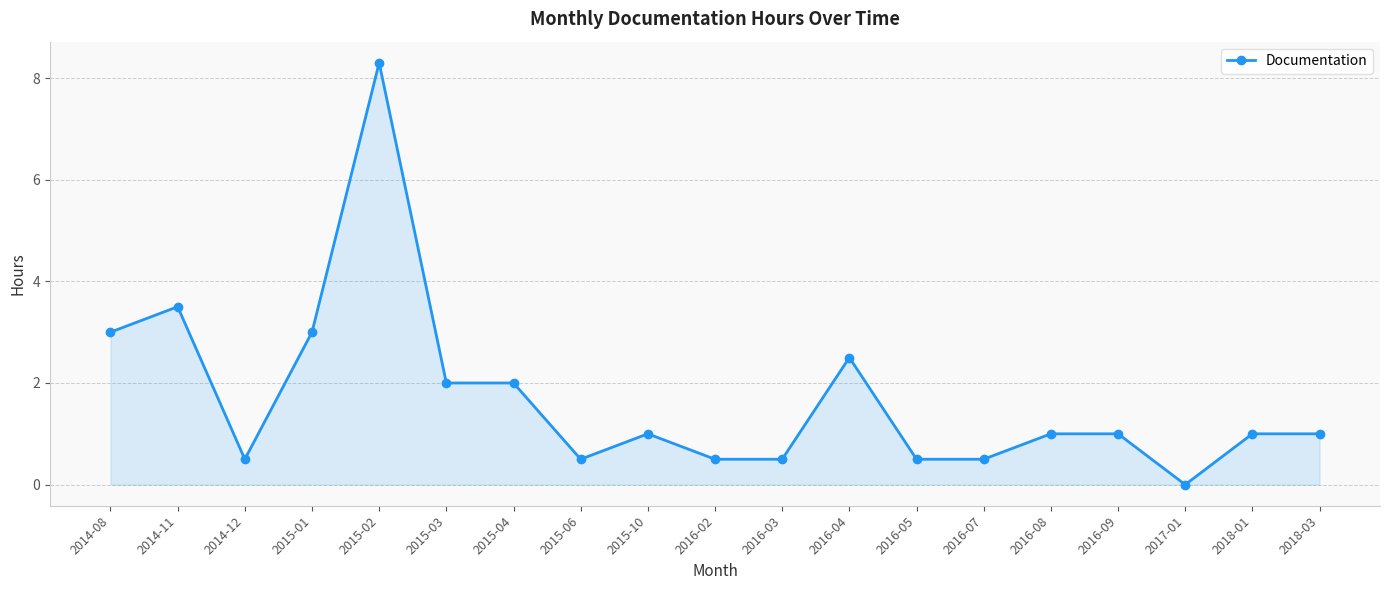

Where is the data nearest to the value 4?

2014-11